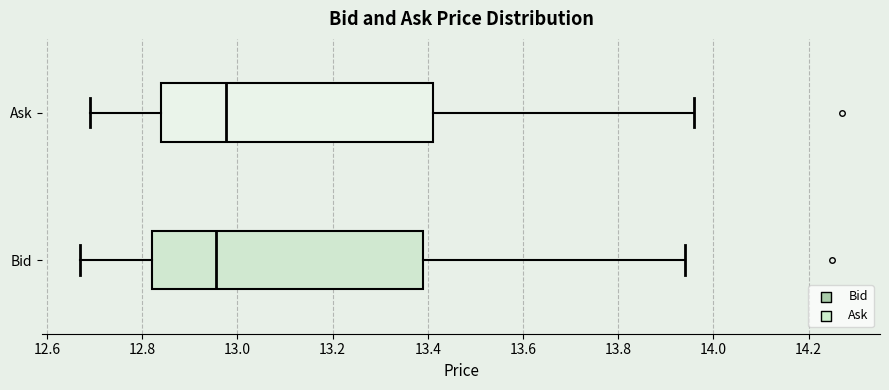

Reading bottom to top, transcribe this box plot: for each box, give where its median line is, the range the box spans, and where its two whiskers end, as read against the x-axis. The values are not printed on the chart, so give them approximately, as read against the axis.

Bid: median 12.96, box 12.82 to 13.40, whiskers 12.68 to 13.94
Ask: median 12.98, box 12.84 to 13.42, whiskers 12.70 to 13.96